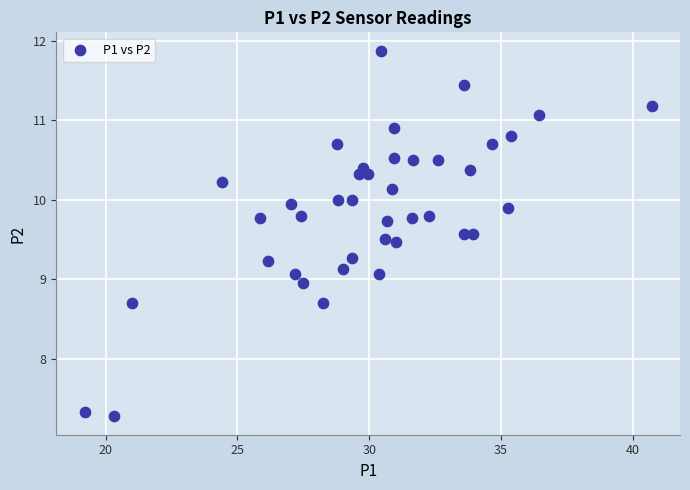

What is the range of Y values (max minus min)?

4.6